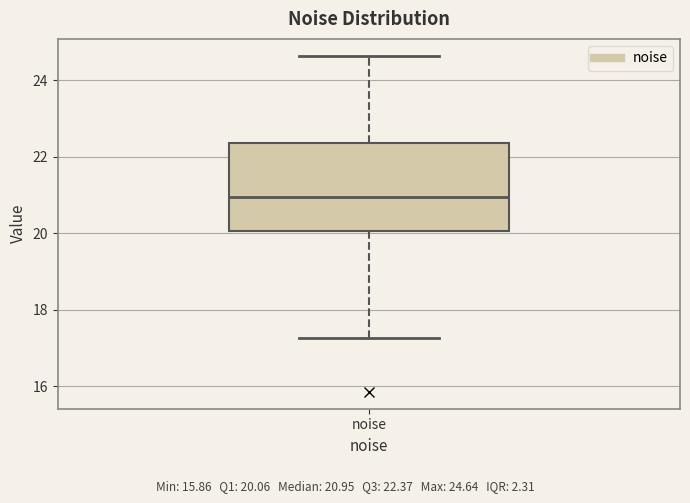

Transcribe this box plot: give where the median line is, the range the box spans, and where the two whiskers end, as read against the y-axis. The values are not printed on the chart, so give them approximately, as read against the axis.

median 21.0, box 20.0 to 22.4, whiskers 17.2 to 24.6